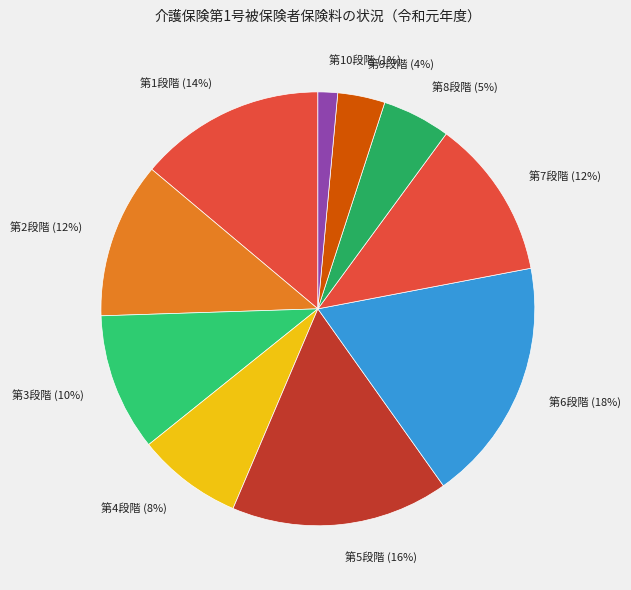

How many segments does this pie chart have?

10